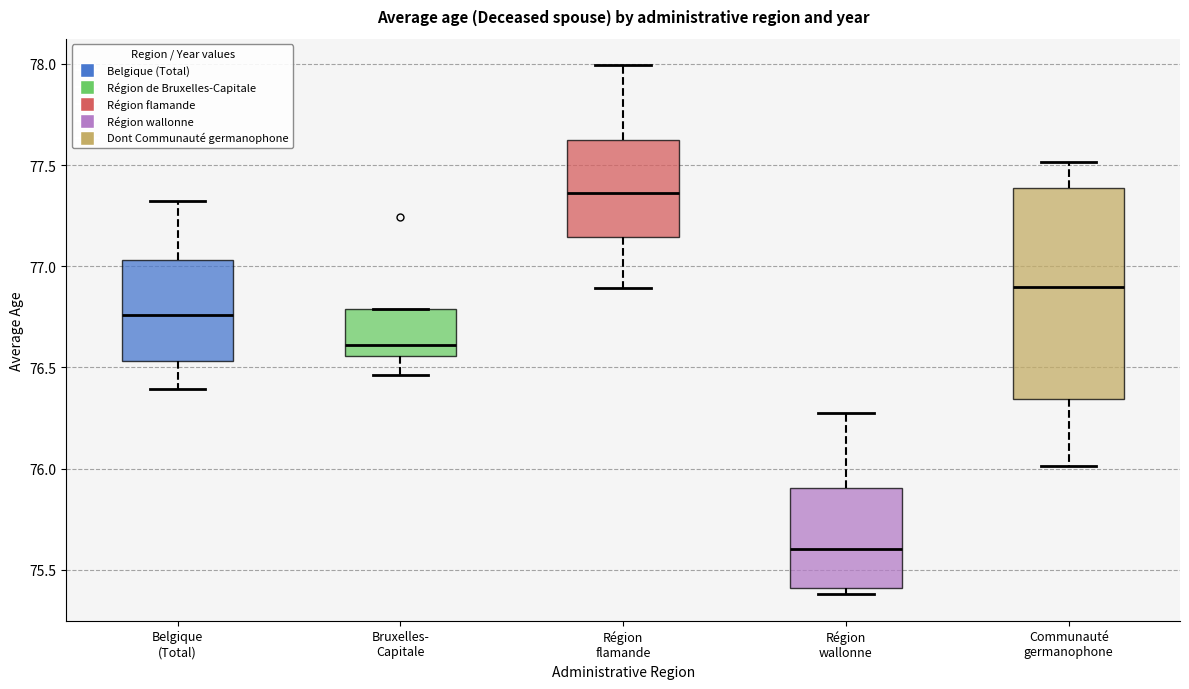

Comparing the boxes themselves (not the whiskers), which one is the tallest?

Communauté germanophone